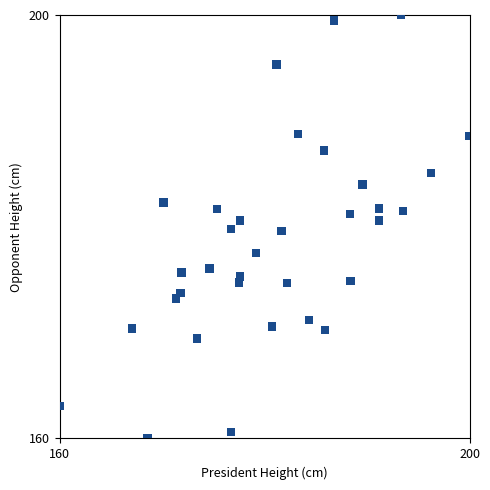

What is the range of X values (max minus min)?

40.0